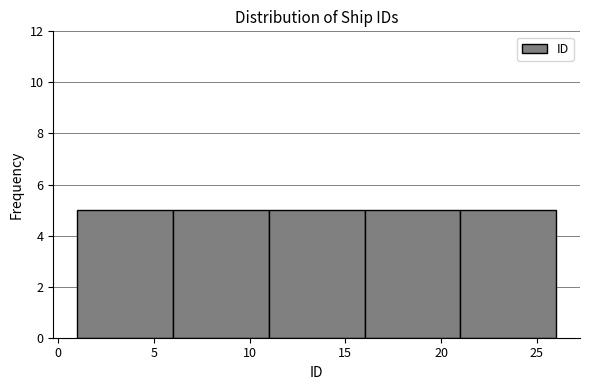

Reading left to right, transcribe this chart: for each bar, give the range it covers on the x-axis and its height. The values are not printed on the chart, so give them approximately, as read against the axis.

1 to 6: 5
6 to 11: 5
11 to 16: 5
16 to 21: 5
21 to 26: 5